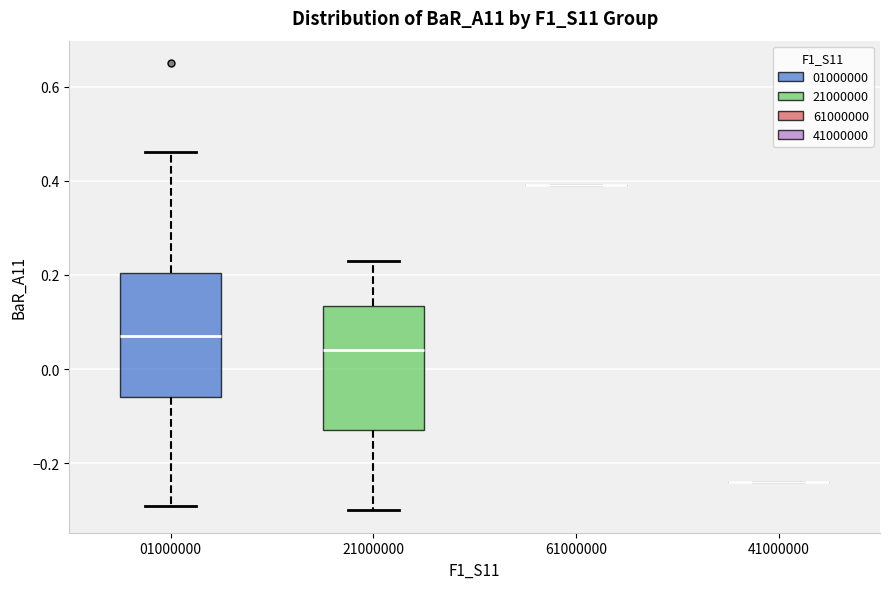

Reading left to right, read every box against the y-axis: the position of its median line, the range the box covers, and the ends of its whiskers. The values are not printed on the chart, so give them approximately, as read against the axis.

01000000: median 0.08, box -0.06 to 0.20, whiskers -0.28 to 0.46
21000000: median 0.04, box -0.12 to 0.14, whiskers -0.30 to 0.24
61000000: box collapsed to a line at 0.40, whiskers 0.40 to 0.40
41000000: box collapsed to a line at -0.24, whiskers -0.24 to -0.24